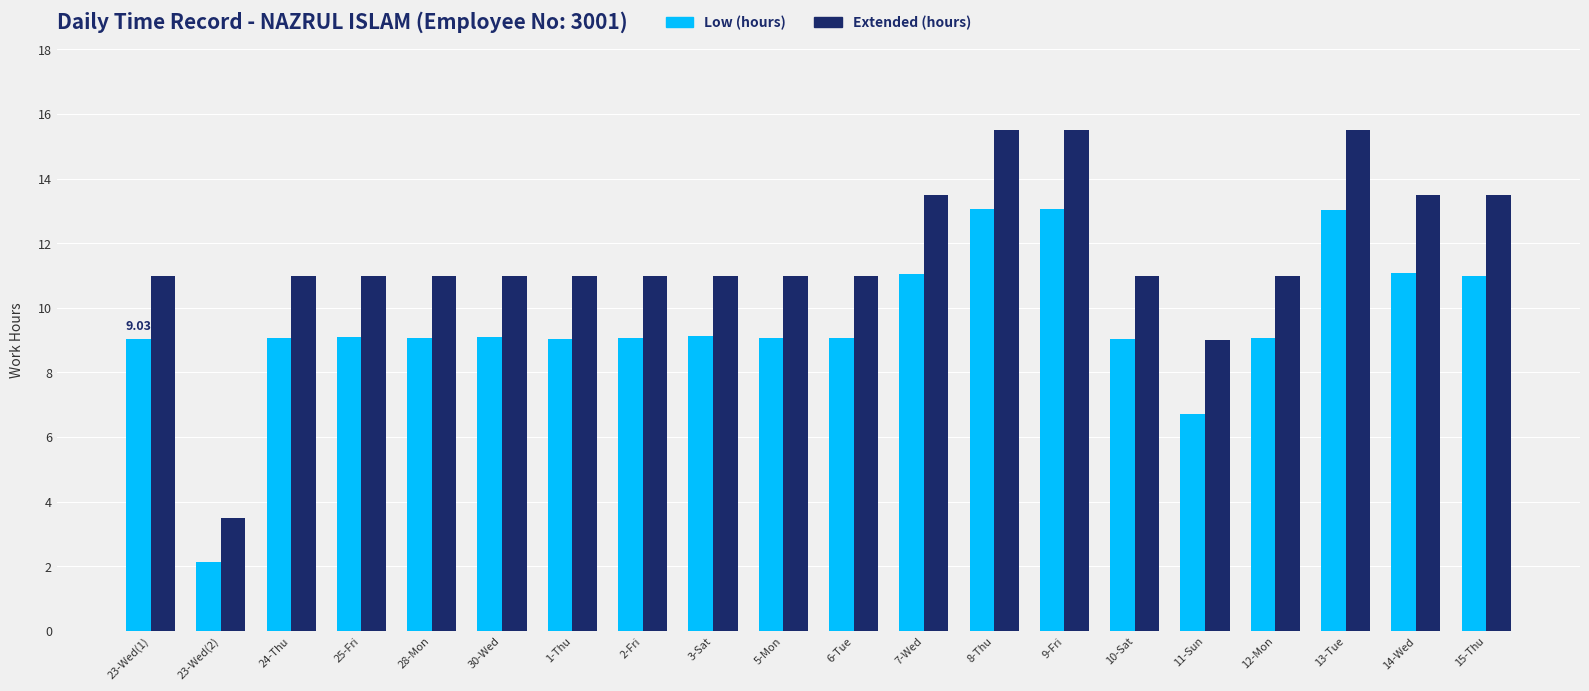

What is the maximum value for Low (hours)?

13.1